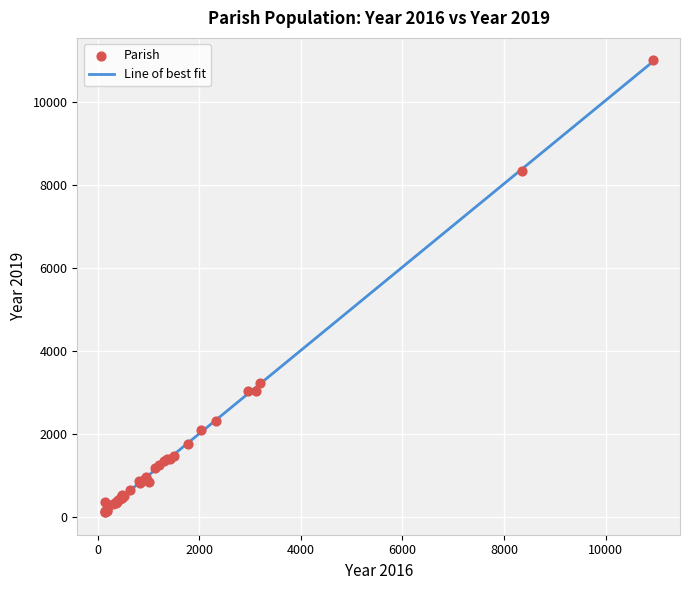

What Y value in the scatter plot is closest to 5559?

3233